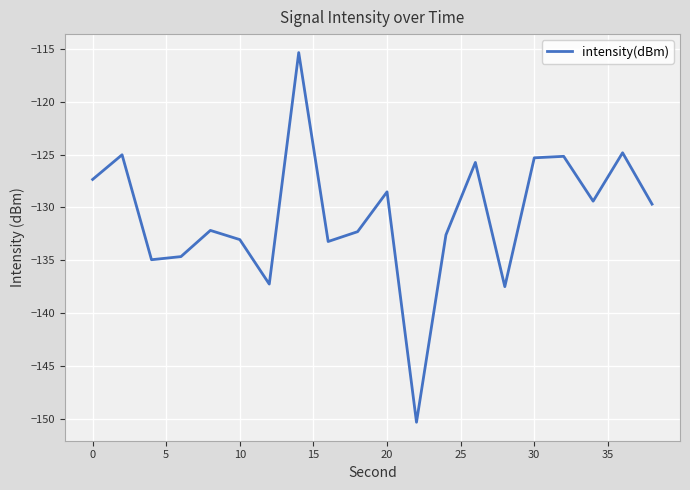

What is the difference between the maximum and minimum values?

35.0